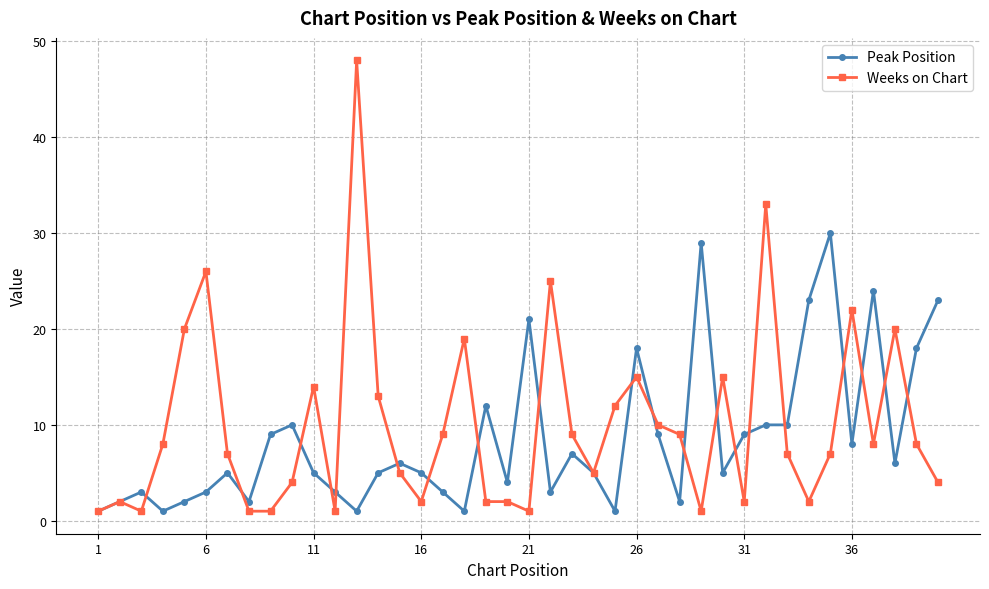

How many categories are shown in the chart?

40